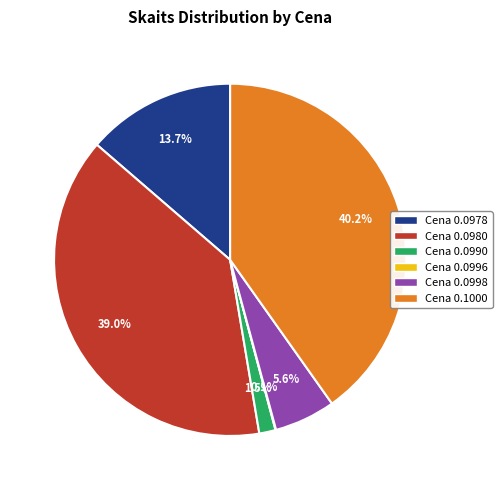

Does any single category account for the majority?

No